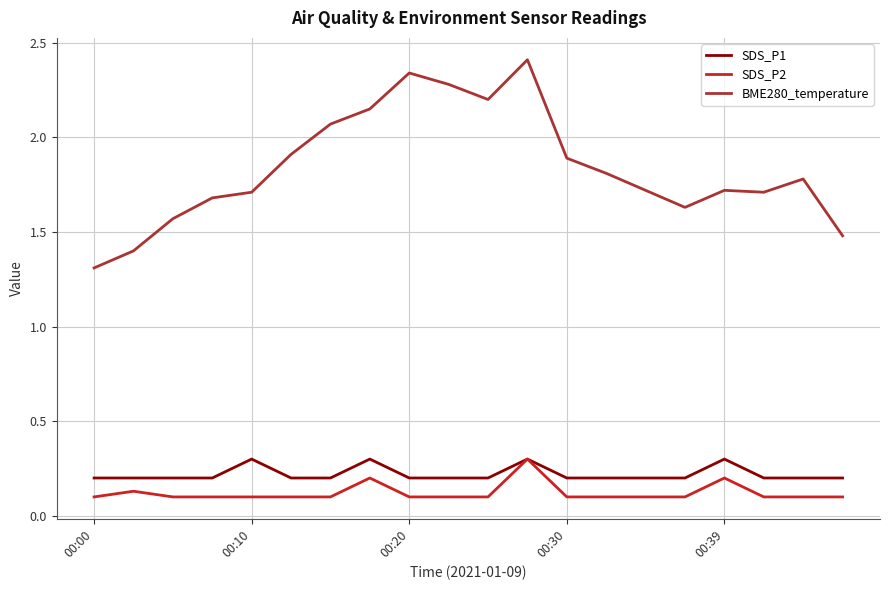

What is the maximum value for SDS_P1?

0.3